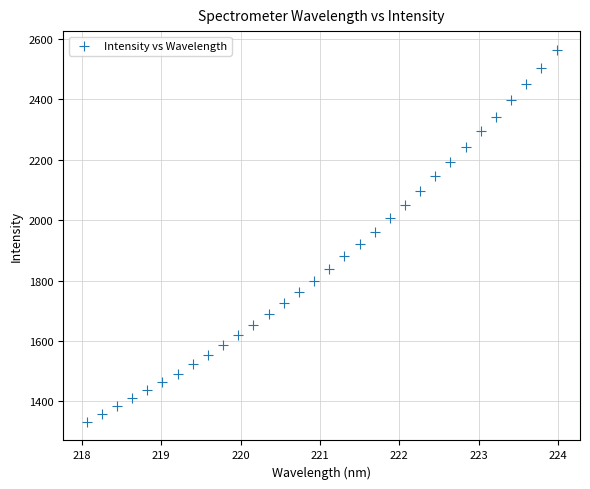

What is the range of X values (max minus min)?

5.9